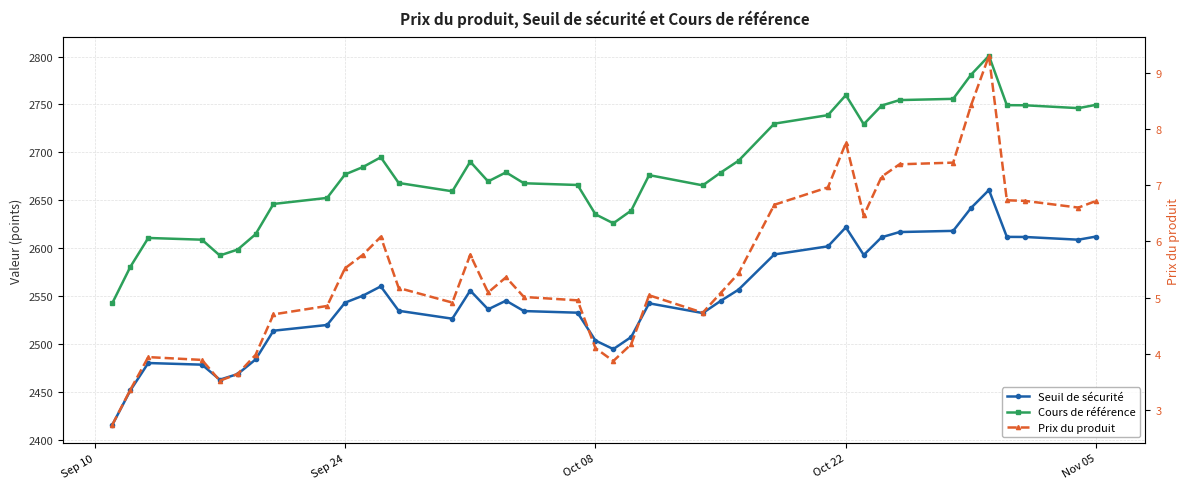

True or false: Prix du produit and Cours de référence cross at least once.

False